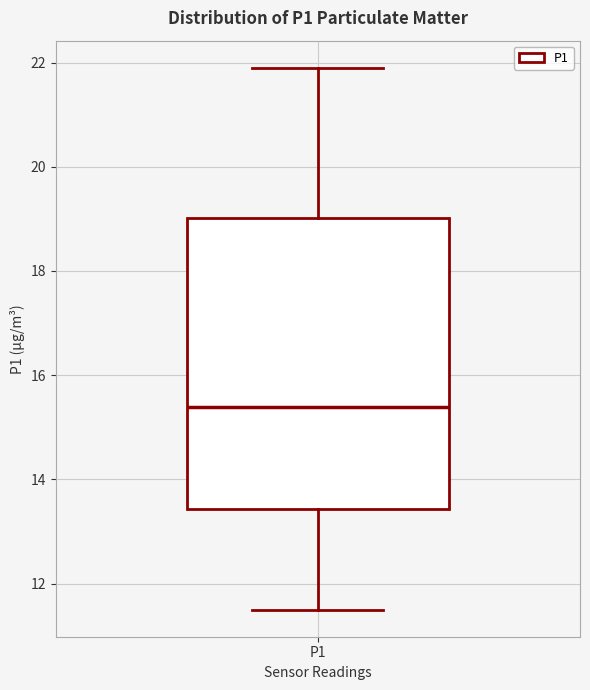

Transcribe this box plot: give where the median line is, the range the box spans, and where the two whiskers end, as read against the y-axis. The values are not printed on the chart, so give them approximately, as read against the axis.

median 15.4, box 13.4 to 19.0, whiskers 11.6 to 22.0